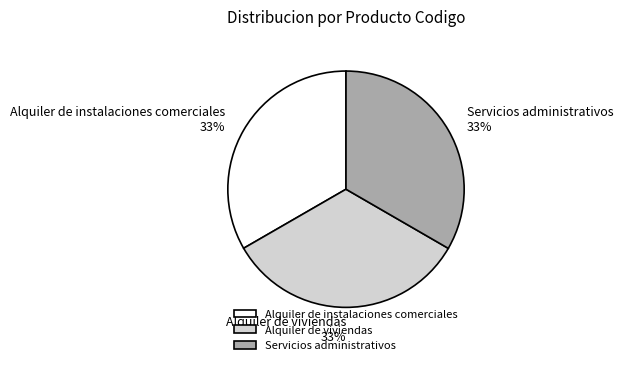

What percentage is the Alquiler de viviendas slice, to the nearest percent?

33%